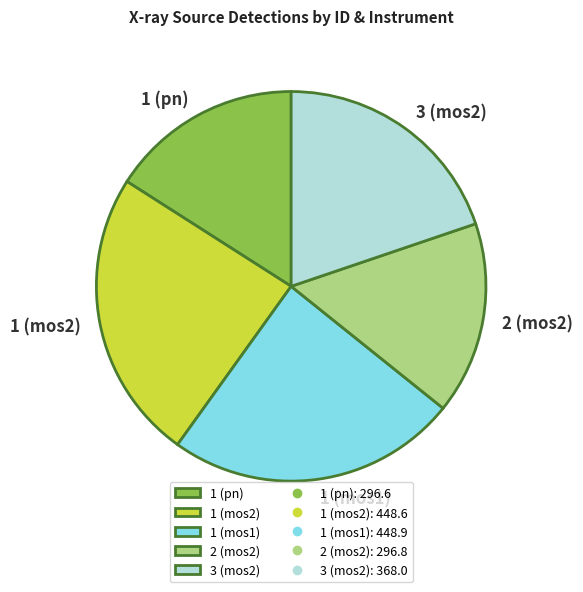

Does any single category account for the majority?

No